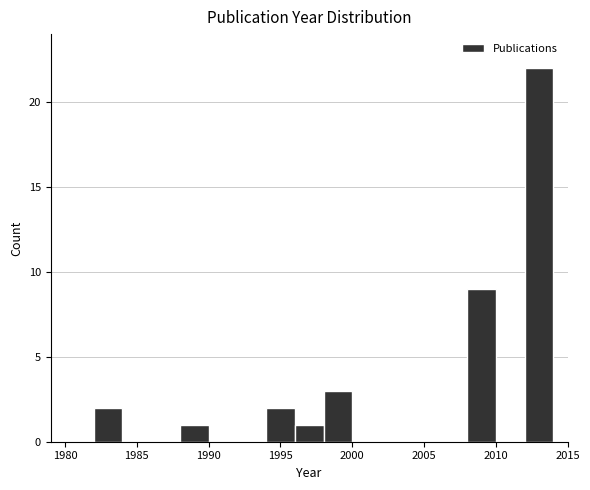

Reading left to right, transcribe this chart: for each bar, give the range it covers on the x-axis and its height. The values are not printed on the chart, so give them approximately, as read against the axis.

1980 to 1982: 0
1982 to 1984: 2
1984 to 1986: 0
1986 to 1988: 0
1988 to 1990: 1
1990 to 1992: 0
1992 to 1994: 0
1994 to 1996: 2
1996 to 1998: 1
1998 to 2000: 3
2000 to 2002: 0
2002 to 2004: 0
2004 to 2006: 0
2006 to 2008: 0
2008 to 2010: 9
2010 to 2012: 0
2012 to 2014: 22